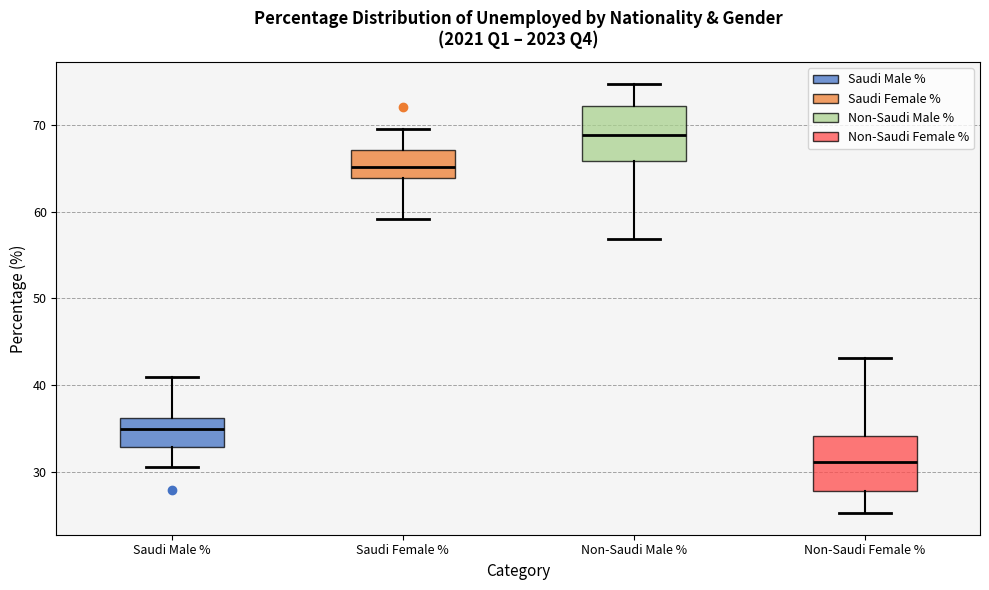

Where is the lower edge of the box for Non-Saudi Female % on the y-axis? The values are not printed on the chart, so give them approximately, as read against the axis.

28